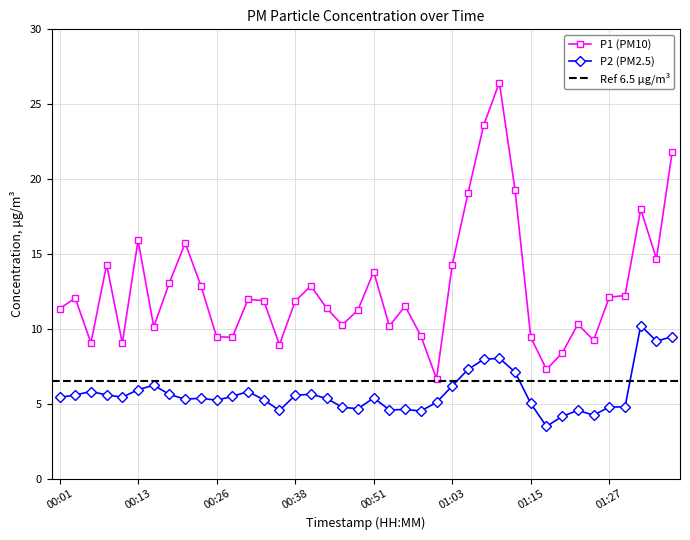

What is the difference between the second highest and minimum values in the P1 series?

16.9